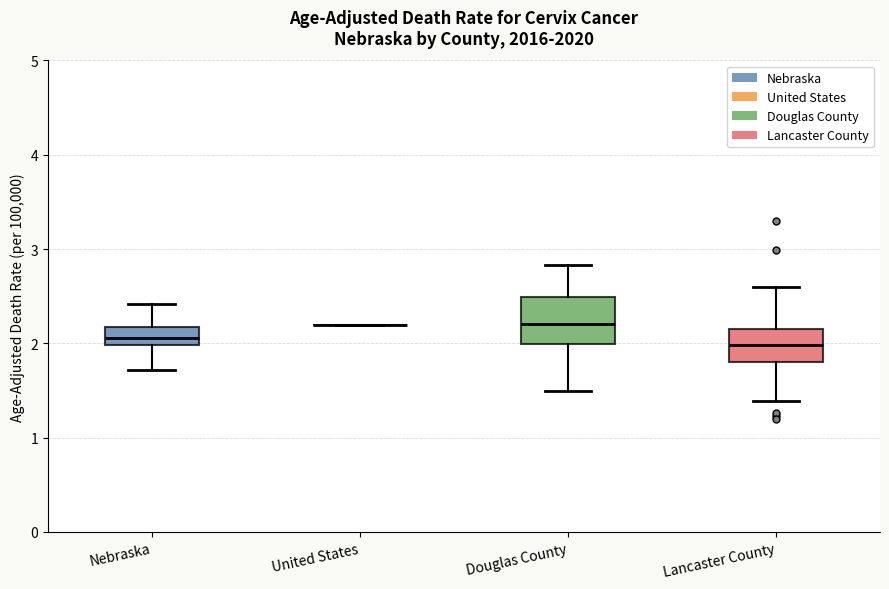

Reading left to right, transcribe this box plot: for each box, give where its median line is, the range the box spans, and where its two whiskers end, as read against the y-axis. The values are not printed on the chart, so give them approximately, as read against the axis.

Nebraska: median 2.1, box 2.0 to 2.2, whiskers 1.7 to 2.4
United States: box collapsed to a line at 2.2, whiskers 2.2 to 2.2
Douglas County: median 2.2, box 2.0 to 2.5, whiskers 1.5 to 2.8
Lancaster County: median 2.0, box 1.8 to 2.2, whiskers 1.4 to 2.6